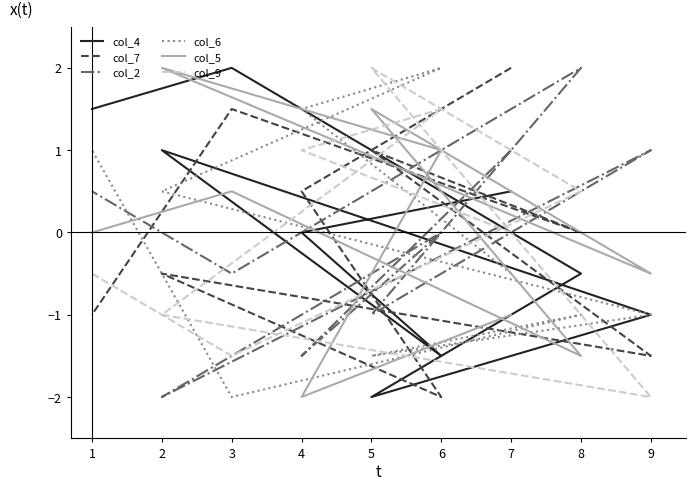

What is the sum of the col_7 values at 8 and 6?

-2.0